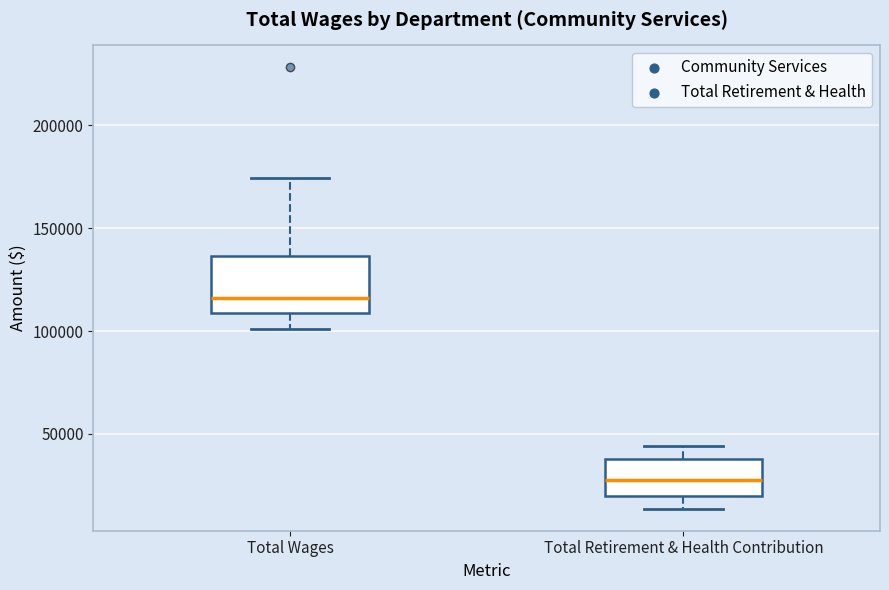

Reading left to right, transcribe this box plot: for each box, give where its median line is, the range the box spans, and where its two whiskers end, as read against the y-axis. The values are not printed on the chart, so give them approximately, as read against the axis.

Total Wages: median 115000, box 110000 to 135000, whiskers 100000 to 175000
Total Retirement & Health Contribution: median 30000, box 20000 to 40000, whiskers 15000 to 45000